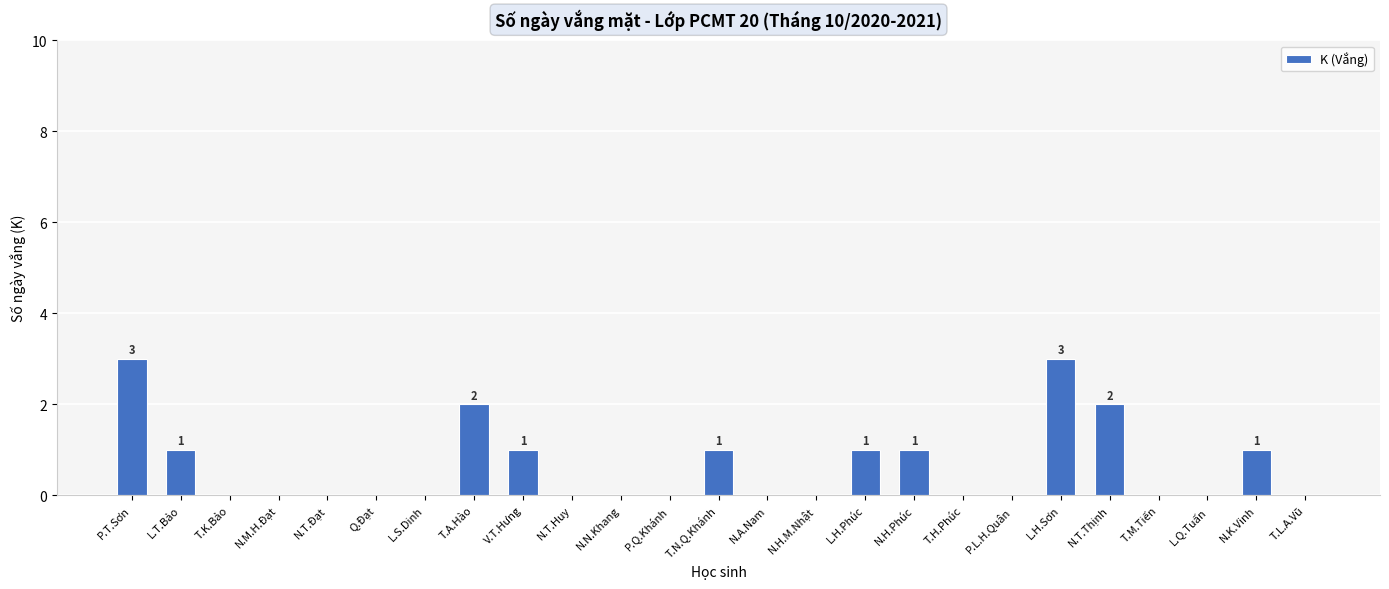

What is the greatest value displayed?

3